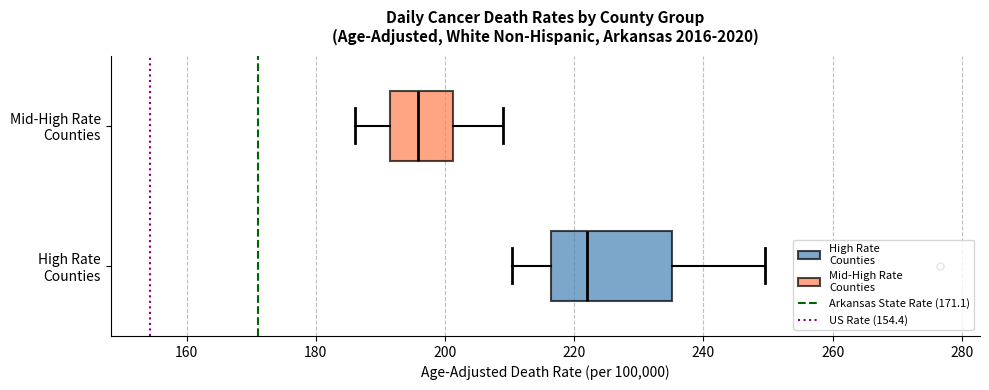

Reading bottom to top, transcribe this box plot: for each box, give where its median line is, the range the box spans, and where its two whiskers end, as read against the x-axis. The values are not printed on the chart, so give them approximately, as read against the axis.

High Rate Counties: median 222, box 216 to 236, whiskers 210 to 250
Mid-High Rate Counties: median 196, box 192 to 202, whiskers 186 to 210